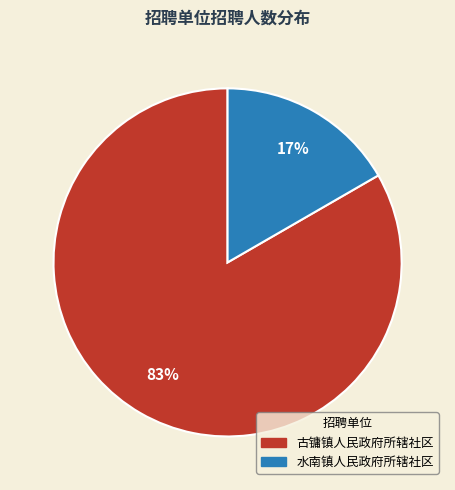

Combined, do 水南镇人民政府所辖社区 and 古镛镇人民政府所辖社区 account for over 50%?

Yes